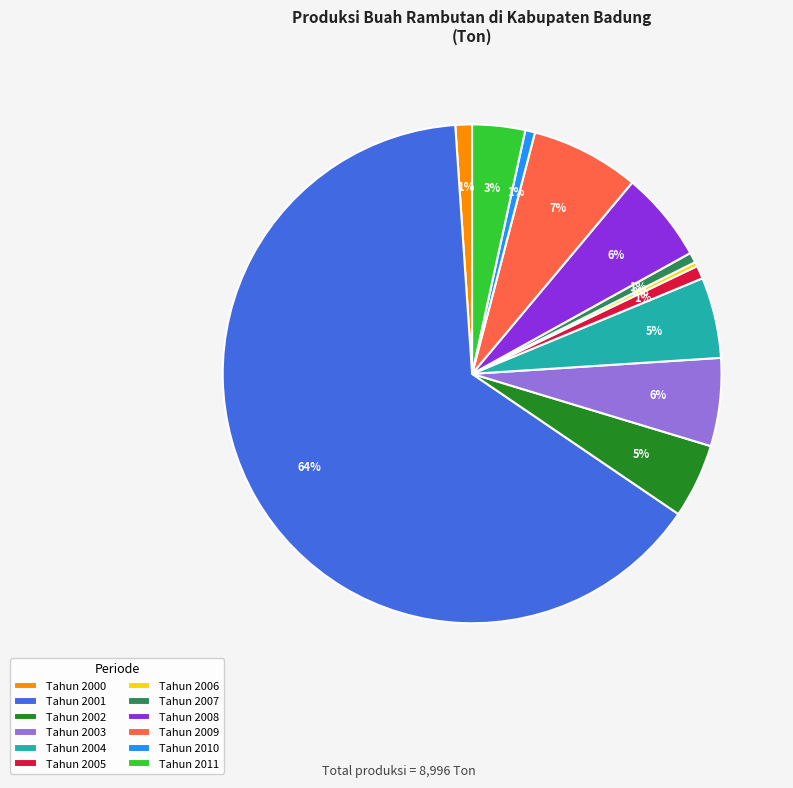

To the nearest percent, what is the difference between the largest and smallest slice percentages?

64%